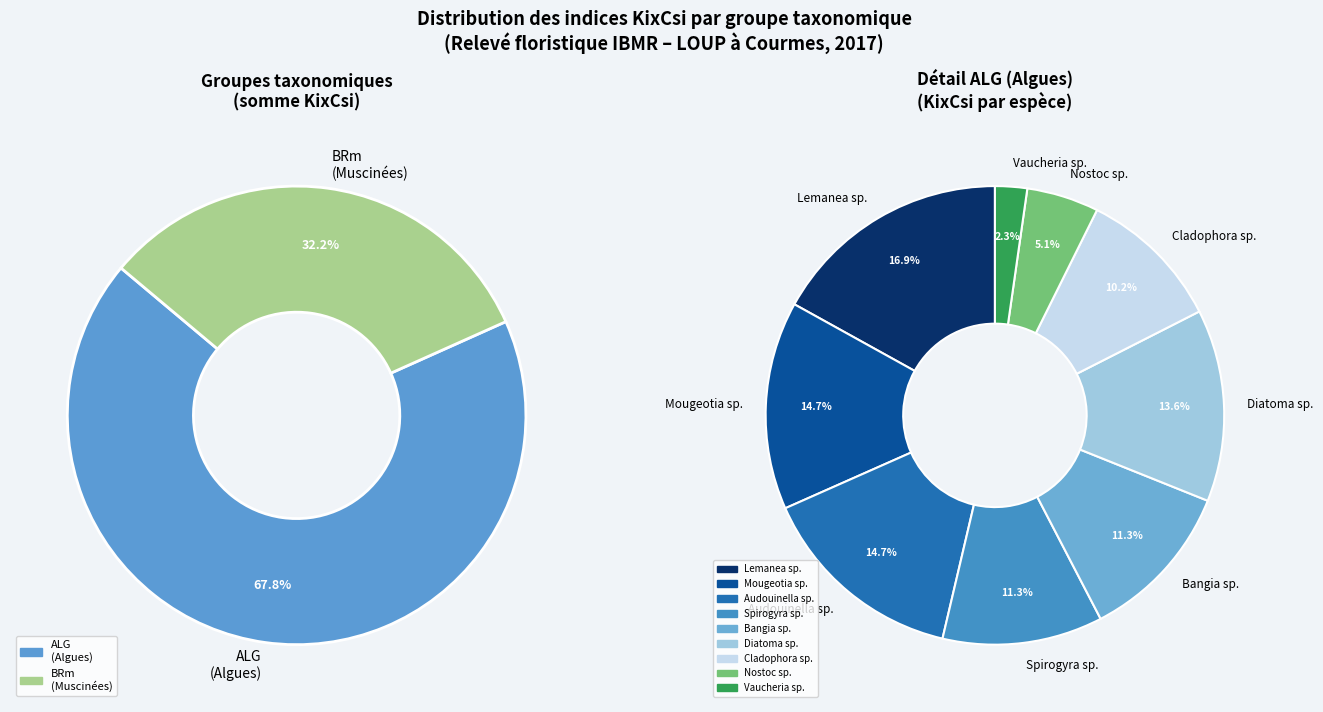

The Bangia sp. slice represents 8% of the pie. True or false?

True